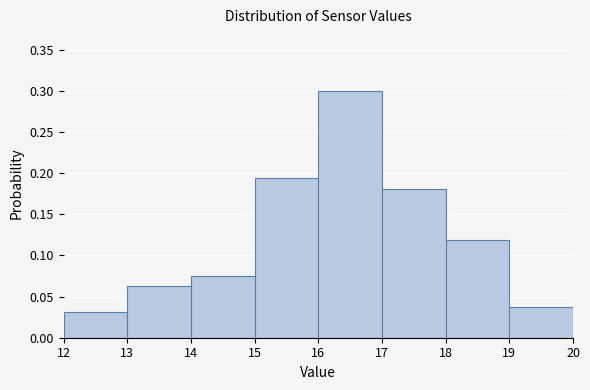

Over which range of the x-axis is the bar tallest?

16 to 17